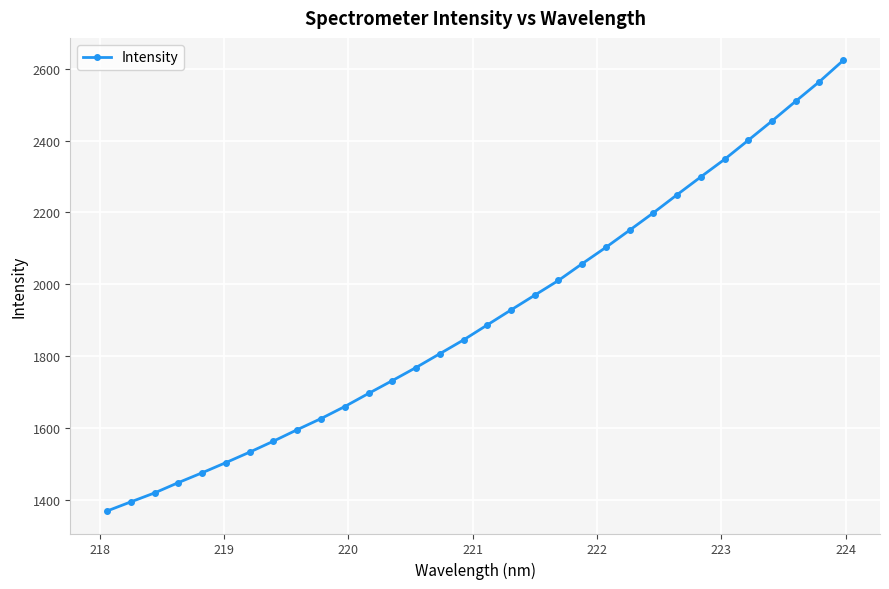

What is the sum of all values?

61193.3